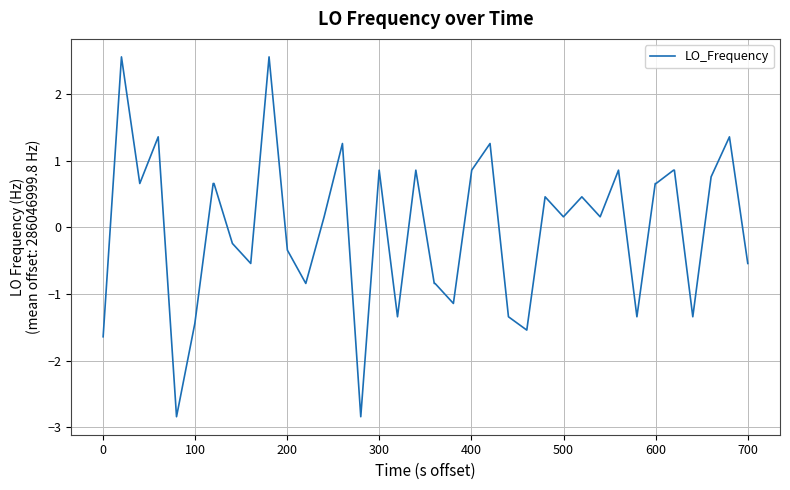

Is this an area chart (filled region under the line)?

No